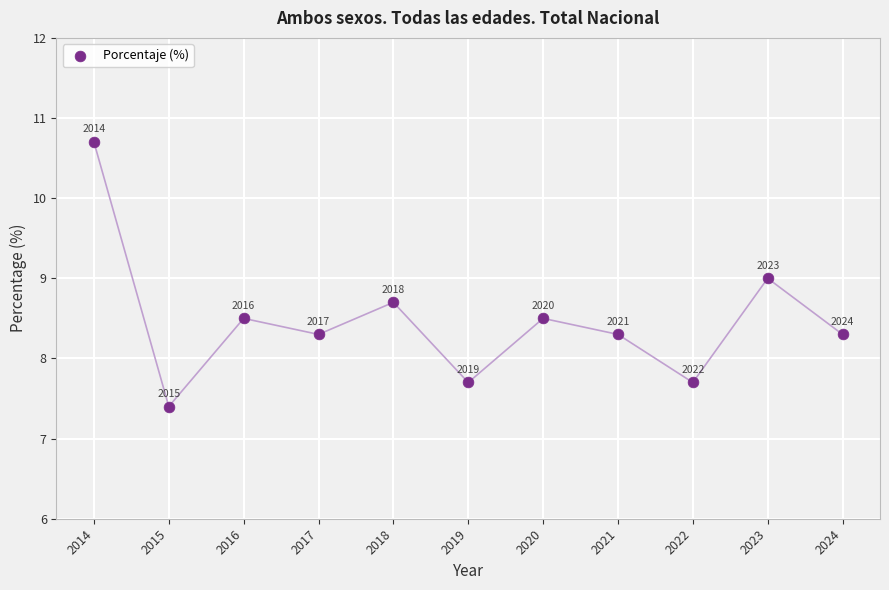

What Y value in the scatter plot is closest to 9?

9.0